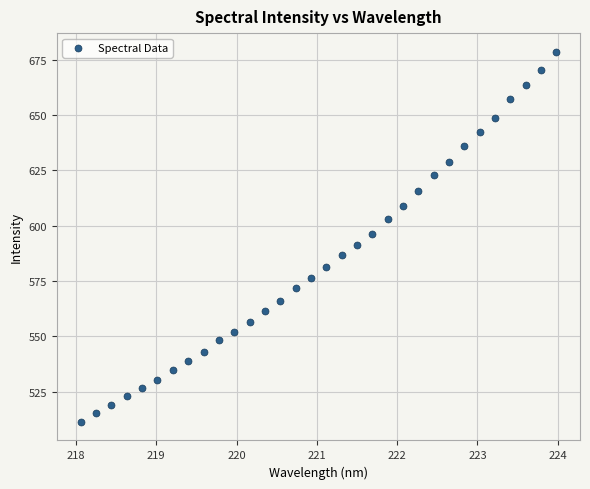

What is the range of Y values (max minus min)?

167.4